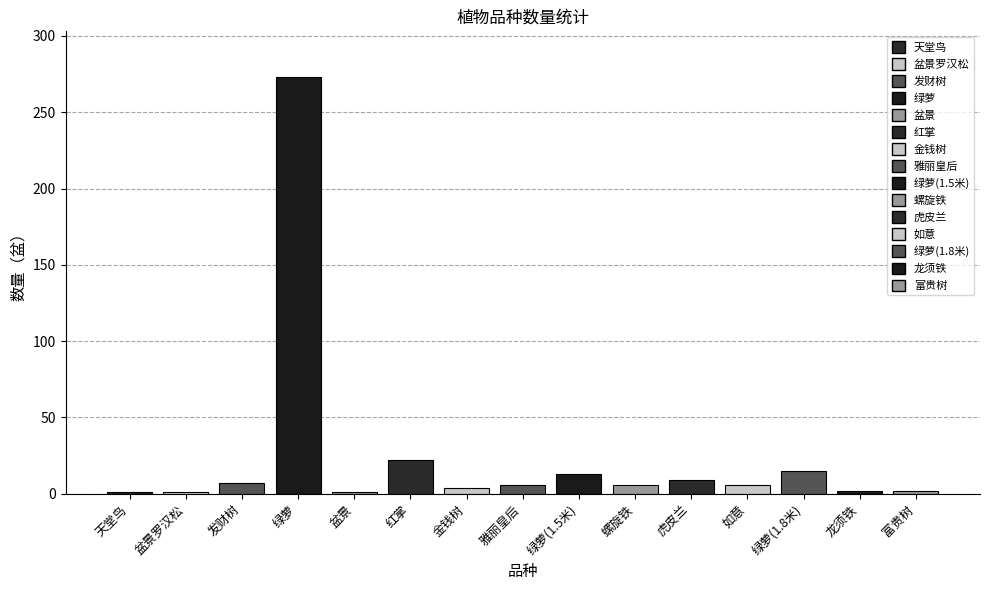

Is it true that the value at 绿萝 is 476?

False